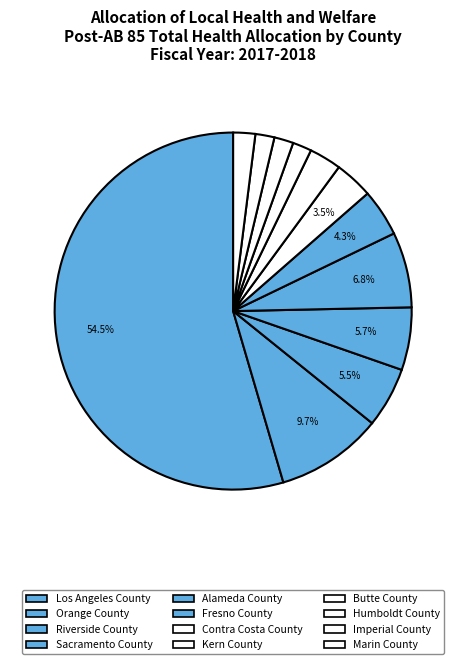

Count the number of slices in the pie.

12